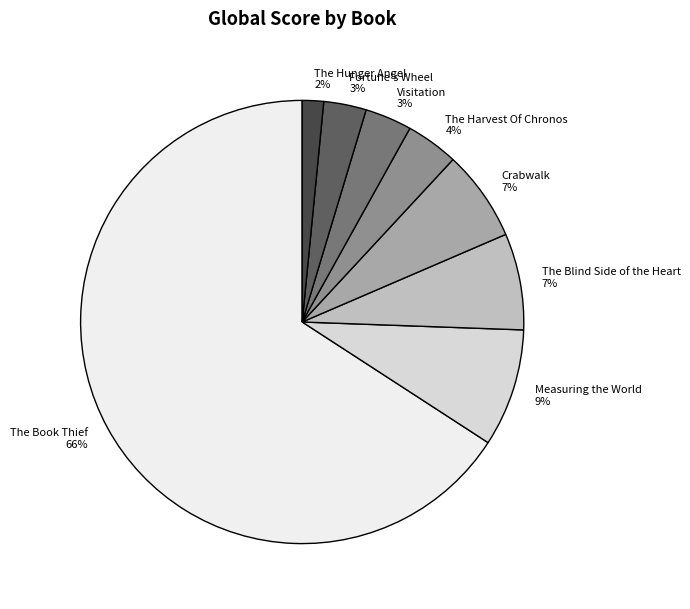

To the nearest percent, what is the average slice percentage?

12%